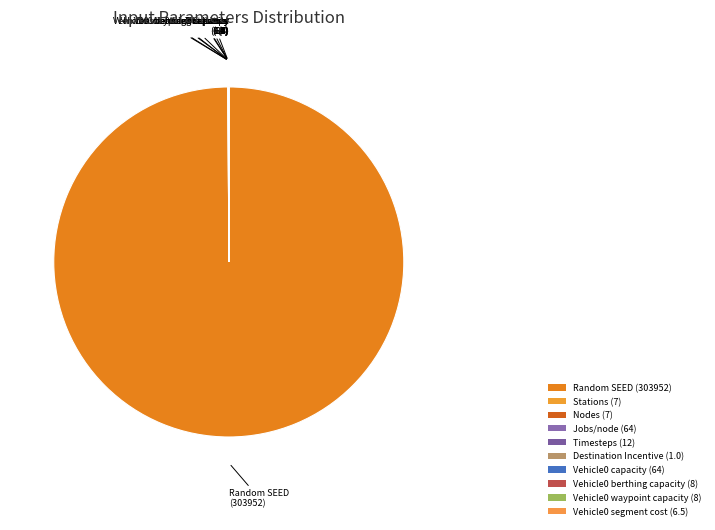

Does any single category account for the majority?

Yes